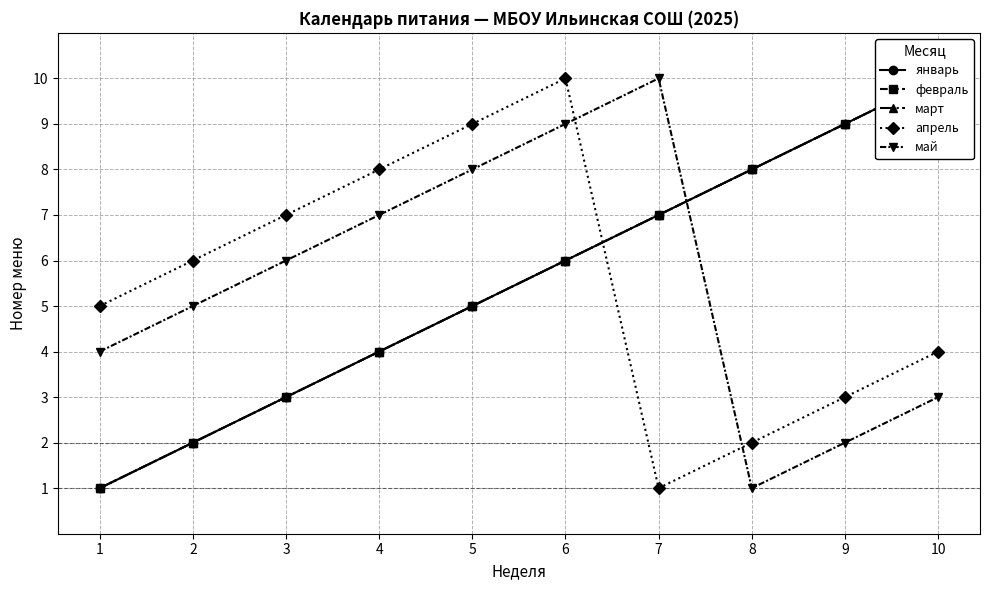

The value of февраль at 4 is 4. True or false?

True